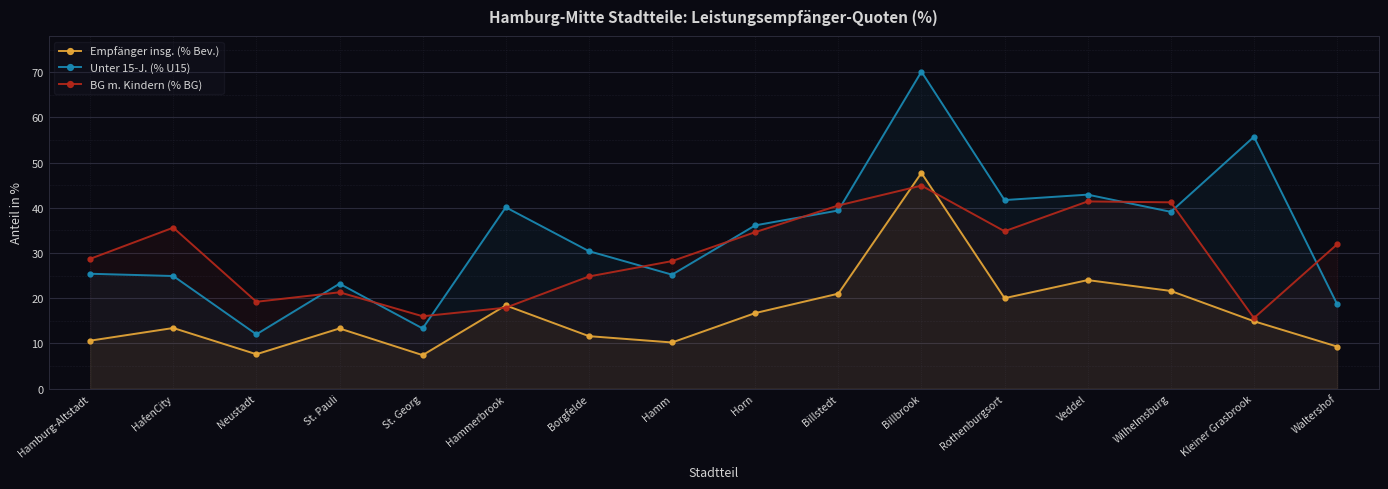

What is the maximum value shown in the chart?

70.1